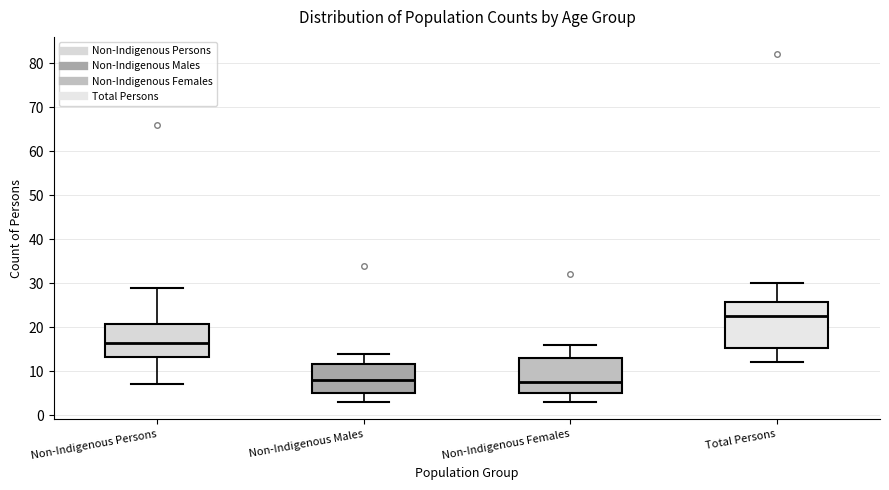

Reading left to right, transcribe this box plot: for each box, give where its median line is, the range the box spans, and where its two whiskers end, as read against the y-axis. The values are not printed on the chart, so give them approximately, as read against the axis.

Non-Indigenous Persons: median 17, box 13 to 21, whiskers 7 to 29
Non-Indigenous Males: median 8, box 5 to 12, whiskers 3 to 14
Non-Indigenous Females: median 8, box 5 to 13, whiskers 3 to 16
Total Persons: median 23, box 15 to 26, whiskers 12 to 30